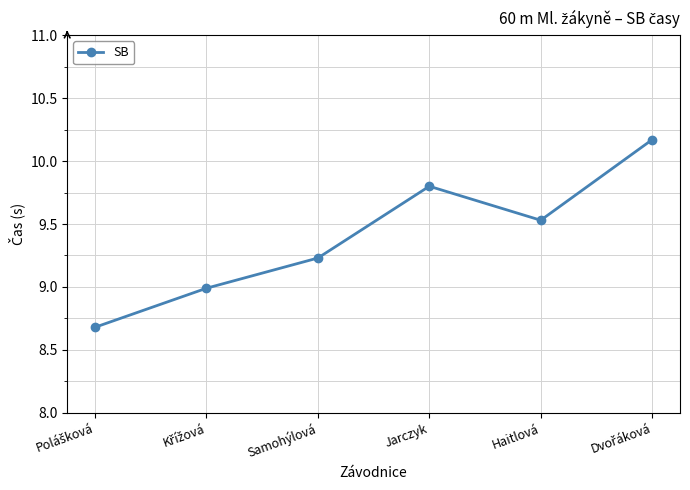

What is the label of the 4th point from the right?

Samohýlová